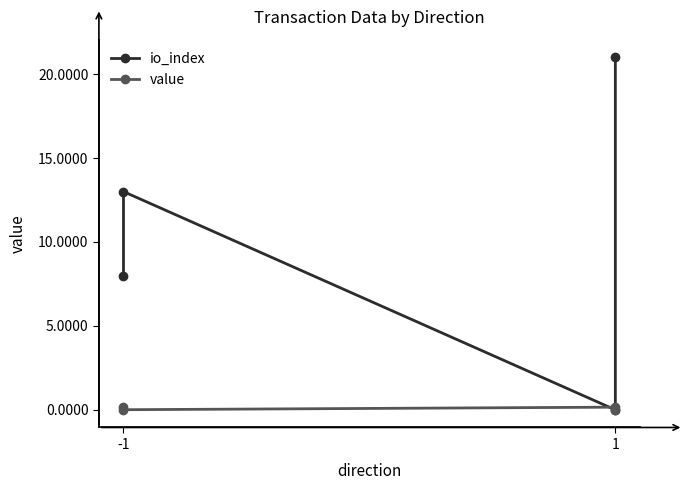

The value of io_index at -1 is 3.7. True or false?

False